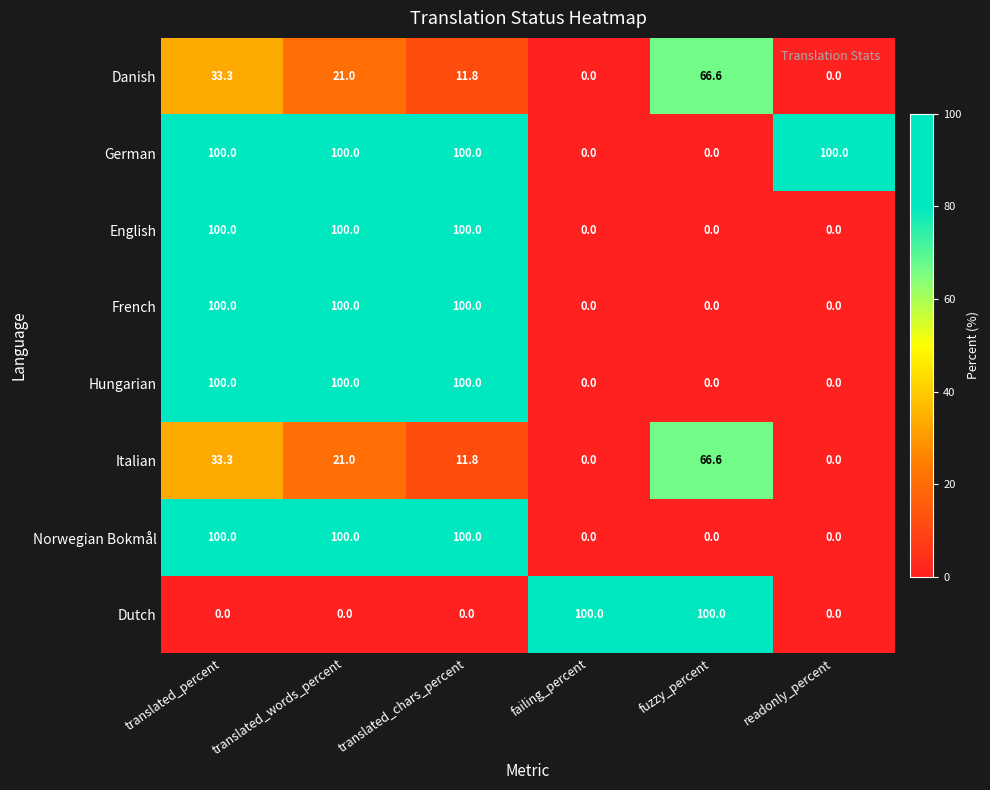

At which category is the sum across all series the highest?

translated_percent